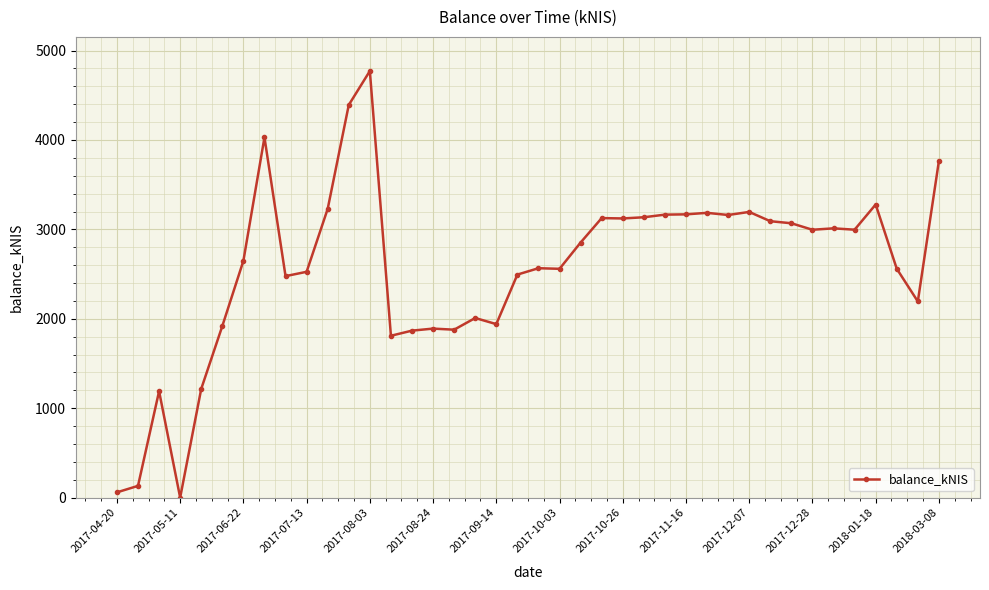

What is the difference between the maximum and minimum values?

4771.4